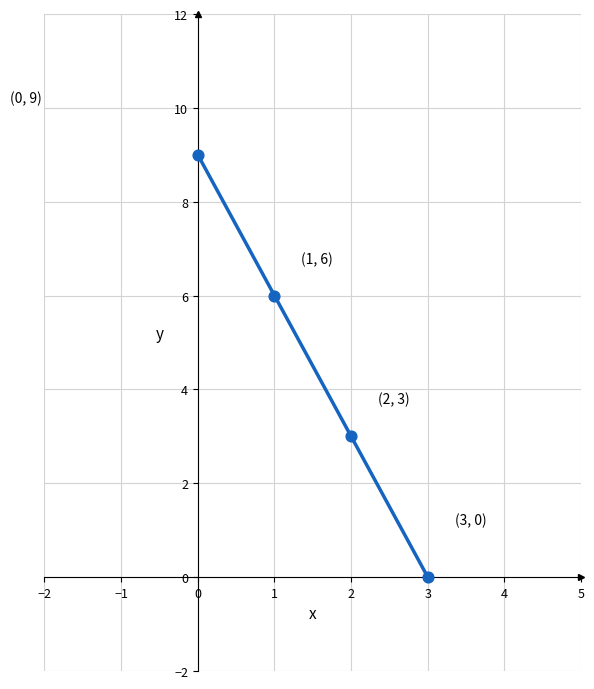

Is it true that the value at 1 is 6?

True